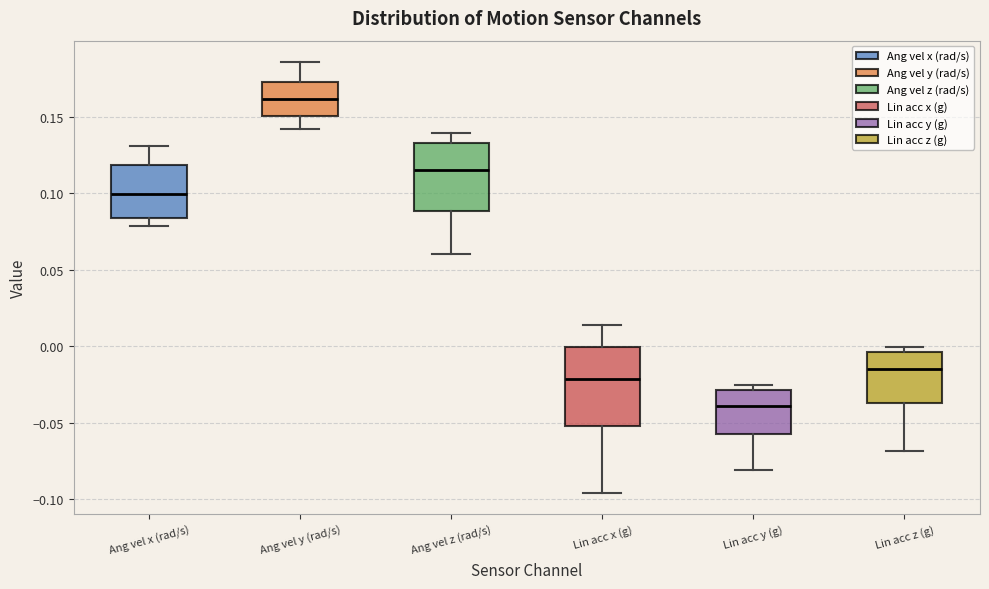

Which box has the lowest median line?

Lin acc y (g)